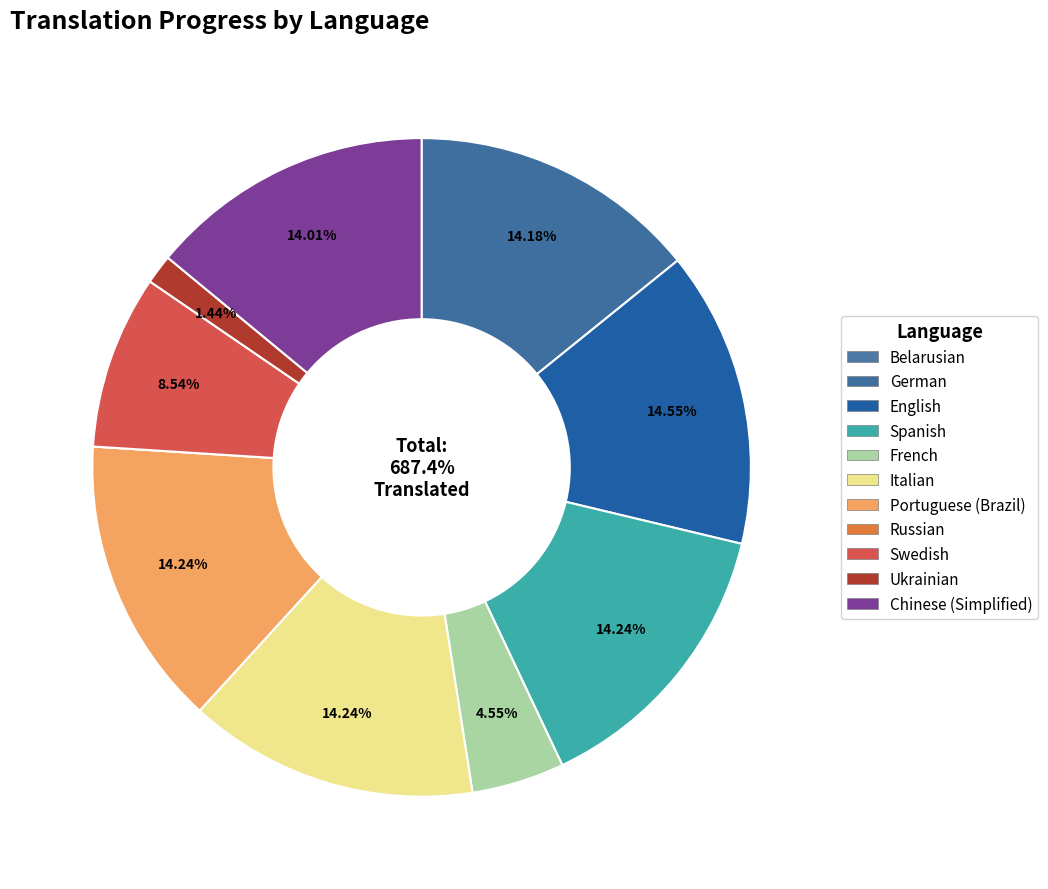

Between Swedish and Russian, which is larger?

Swedish